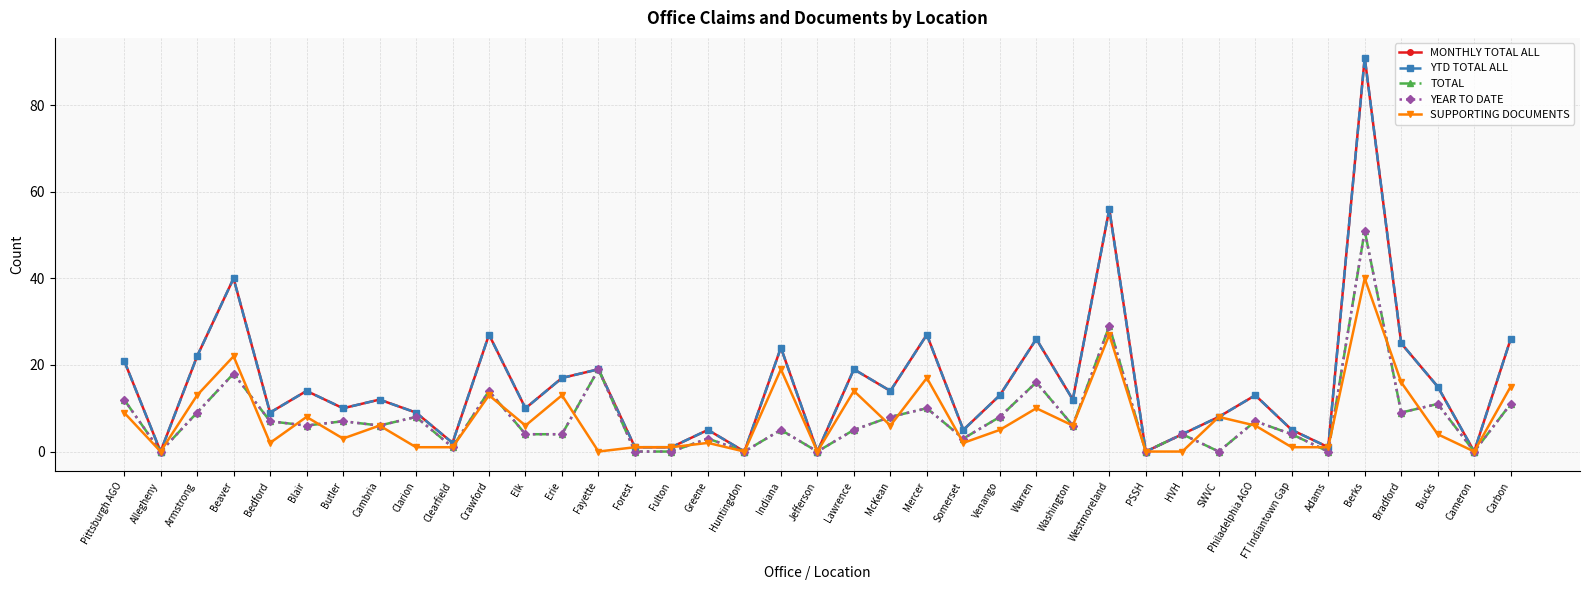

Which series has the largest total across all categories?

MONTHLY TOTAL ALL